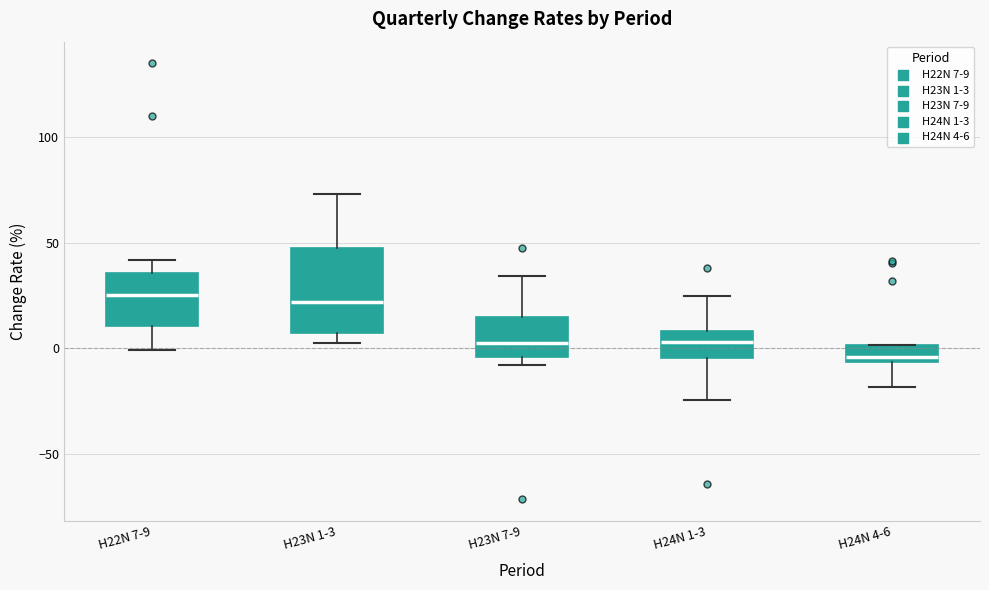

Reading left to right, read every box against the y-axis: the position of its median line, the range the box covers, and the ends of its whiskers. The values are not printed on the chart, so give them approximately, as read against the axis.

H22N 7-9: median 25, box 10 to 35, whiskers 0 to 40
H23N 1-3: median 20, box 5 to 50, whiskers 5 (just below the box's lower edge) to 75
H23N 7-9: median 0, box -5 to 15, whiskers -10 to 35
H24N 1-3: median 5, box -5 to 10, whiskers -25 to 25
H24N 4-6: median -5 (just above the box's lower edge), box -5 to 0, whiskers -20 to 0